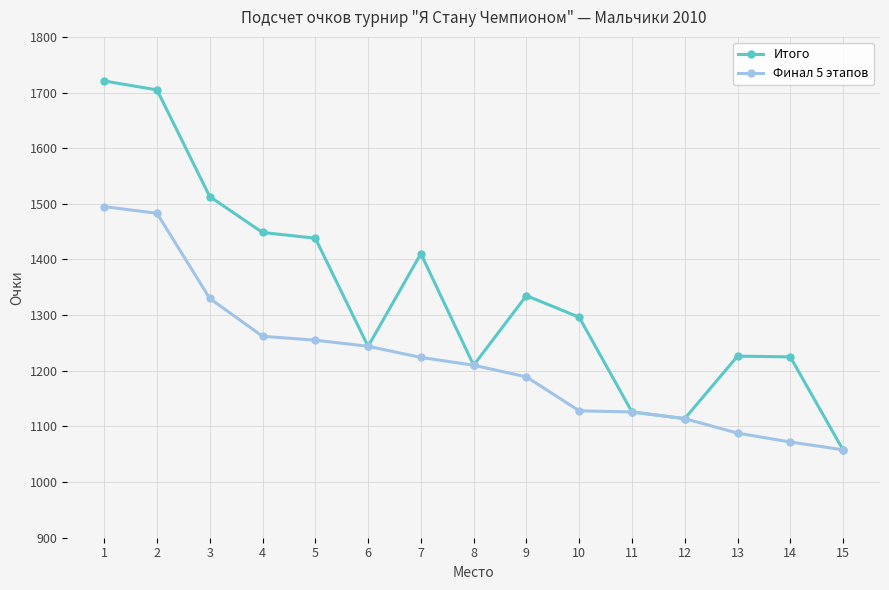

Which series has the widest spread of values?

Итого